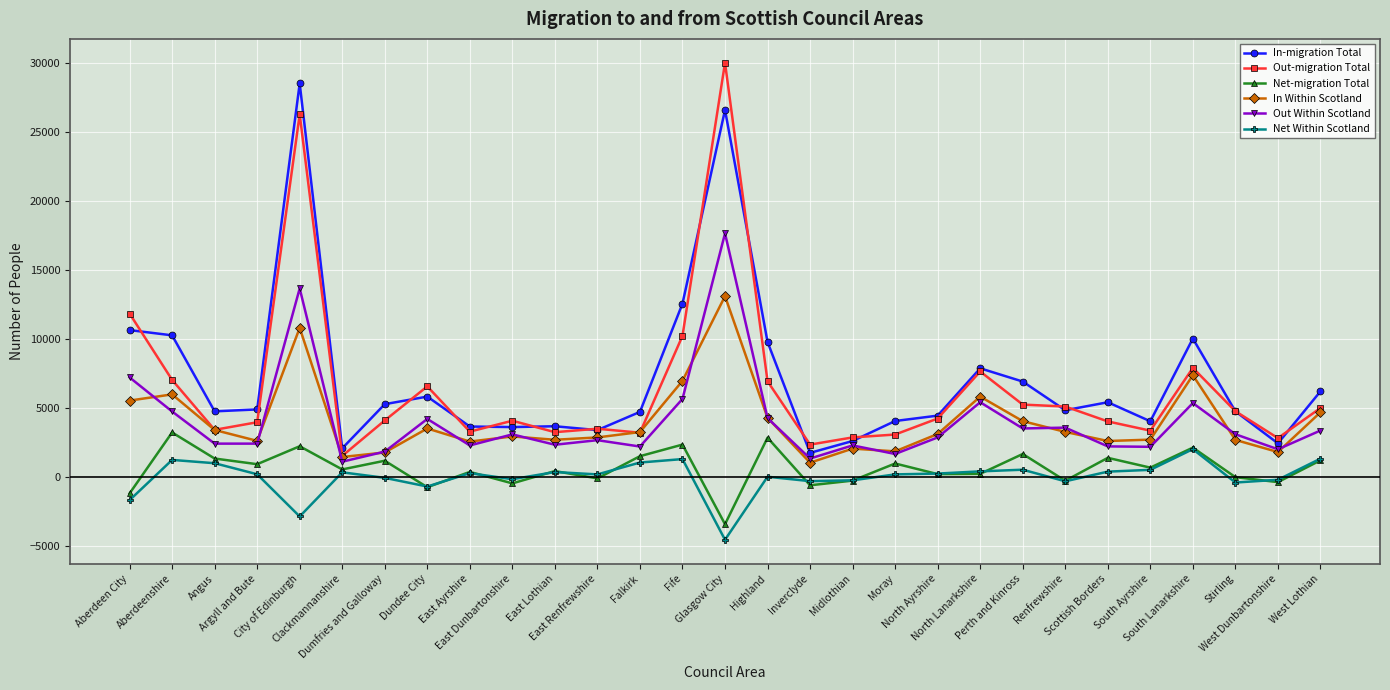

In In Within Scotland, how many points are higher than both neighbors (excluding endpoints)?

8